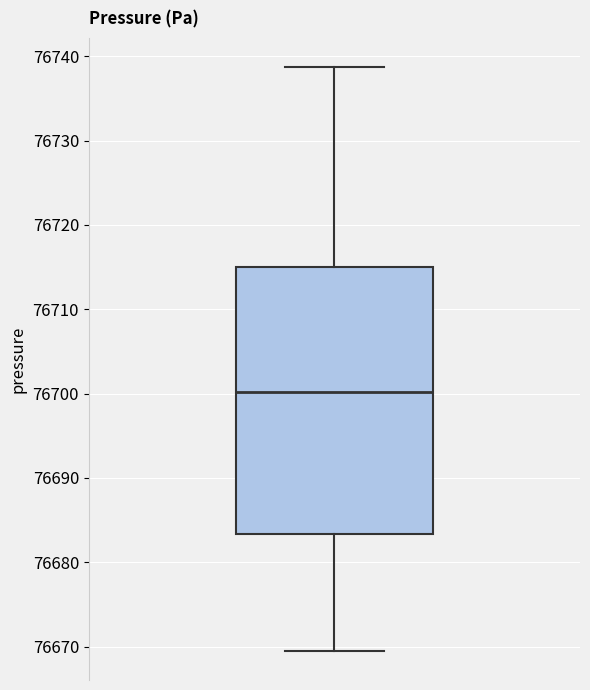

Where is the lower edge of the box on the y-axis? The values are not printed on the chart, so give them approximately, as read against the axis.

76683